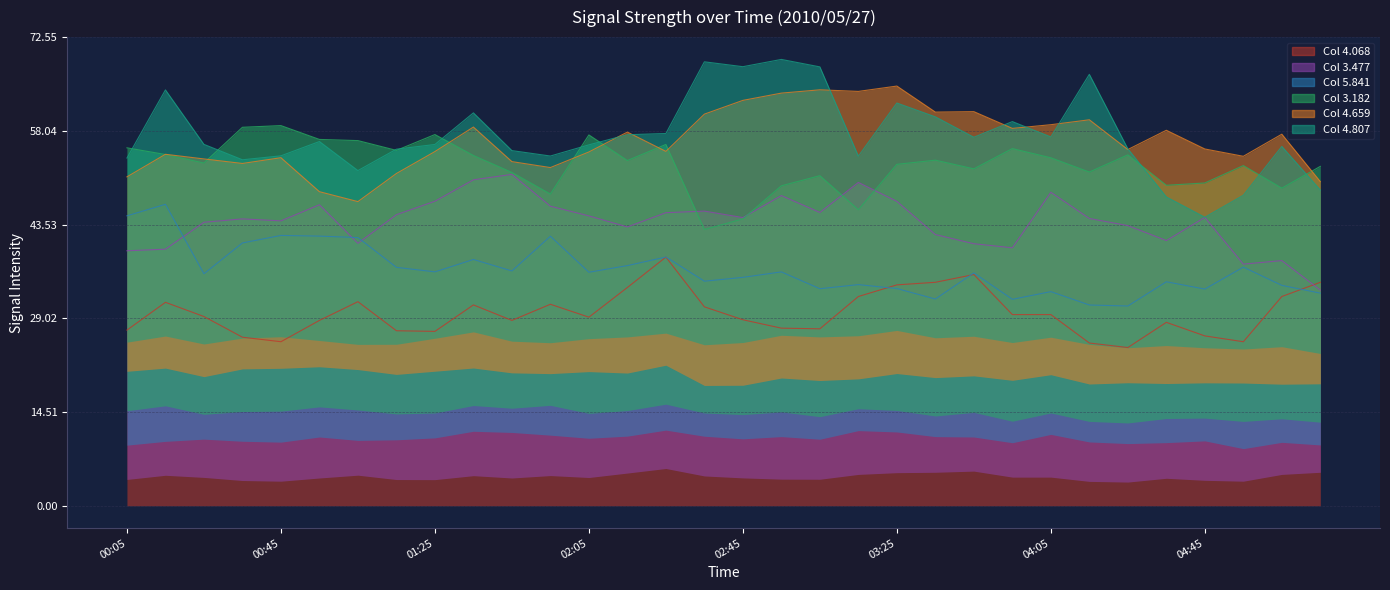

Which series ends up on top after the final intersection of 4.659 and 4.807?

4.659